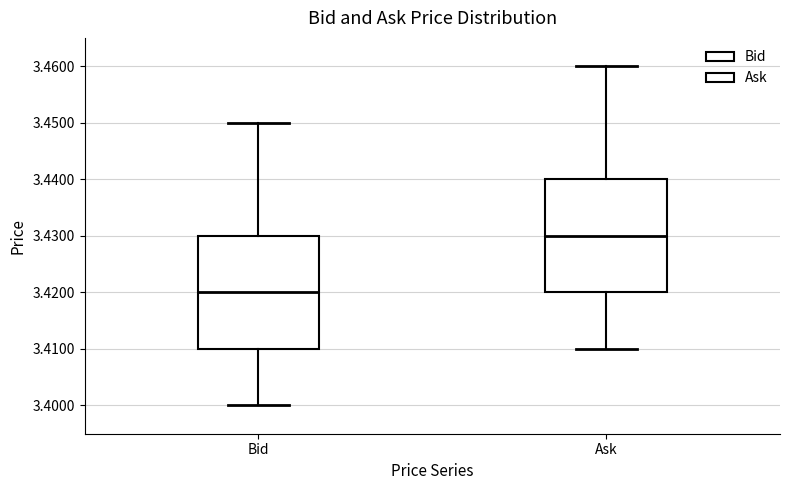

Which box's median line is the highest?

Ask